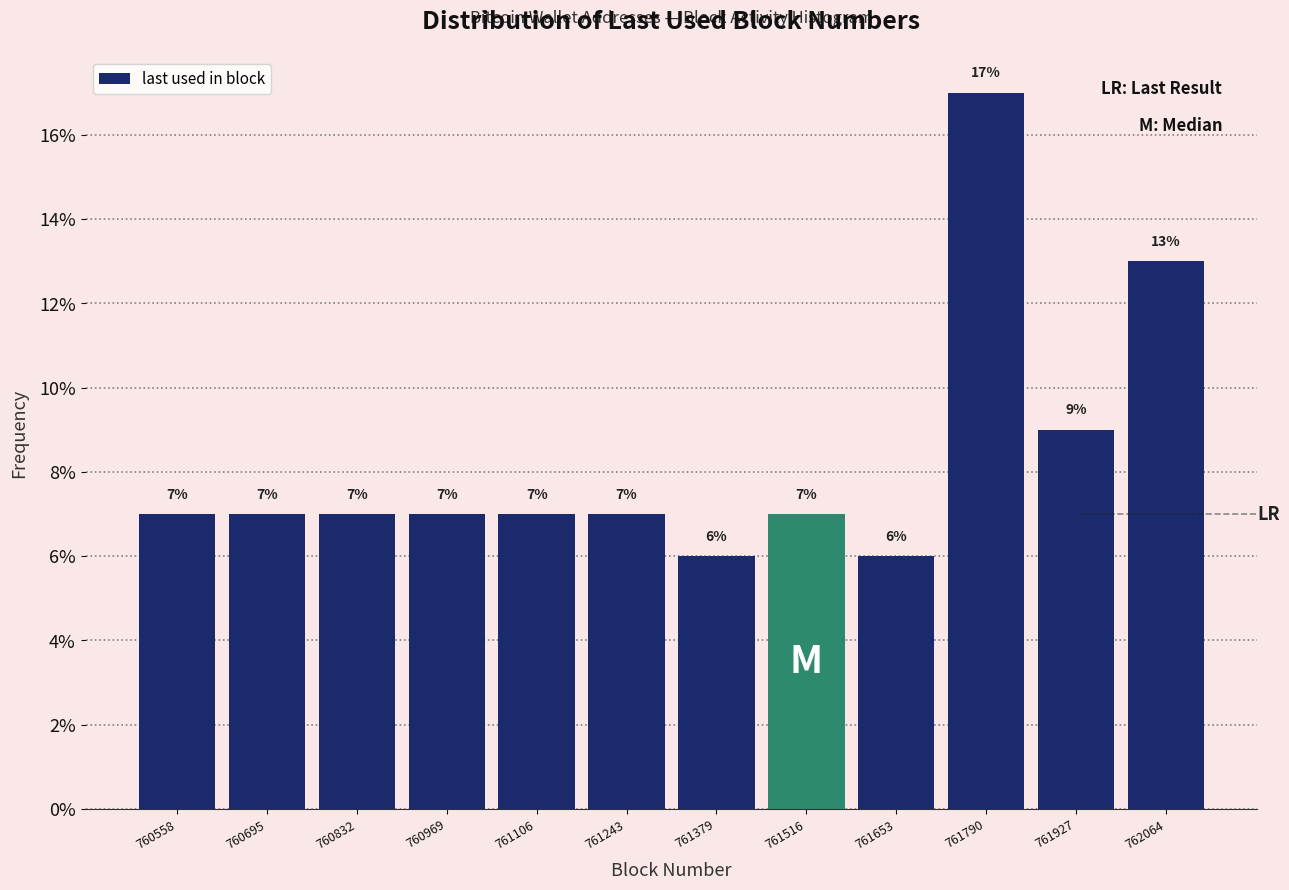

How tall is the bar that spans 761860 to 762000 on the x-axis? The bar edges are not printed on the chart, so give them approximately, as read against the axis.

9